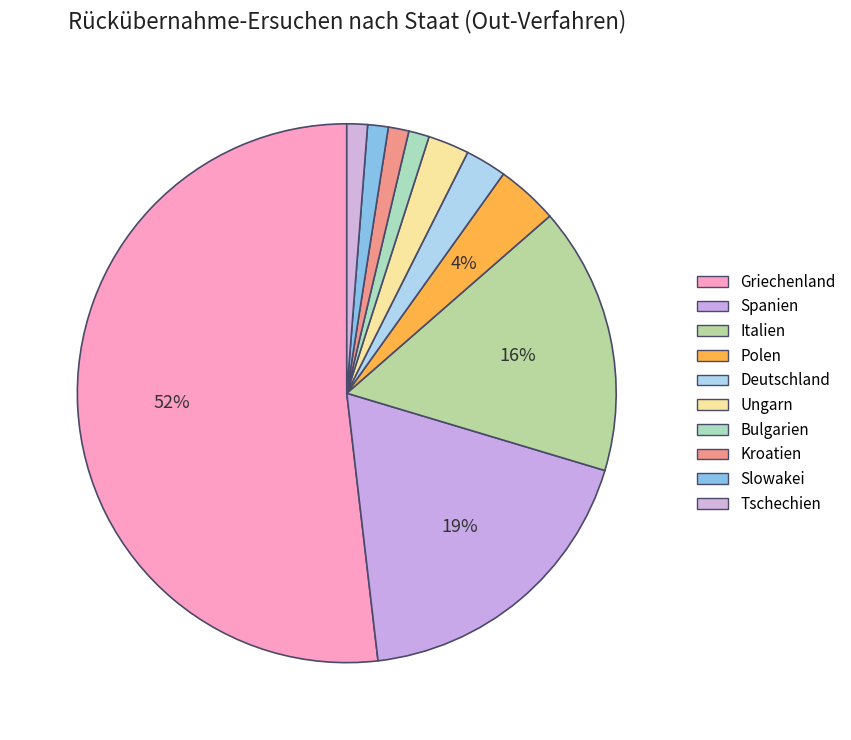

Which category has the smallest portion of the pie?

Bulgarien